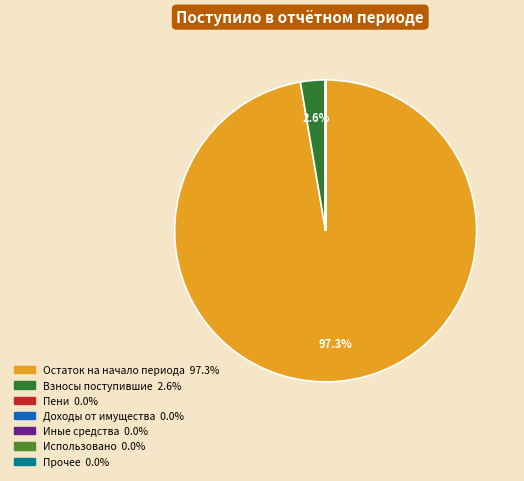

Is there a majority slice in this chart?

Yes